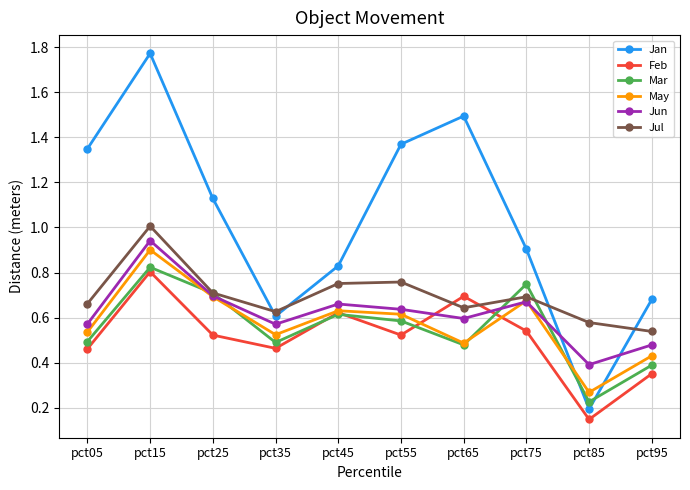

Which series changed the most between pct15 and pct35?

Jan